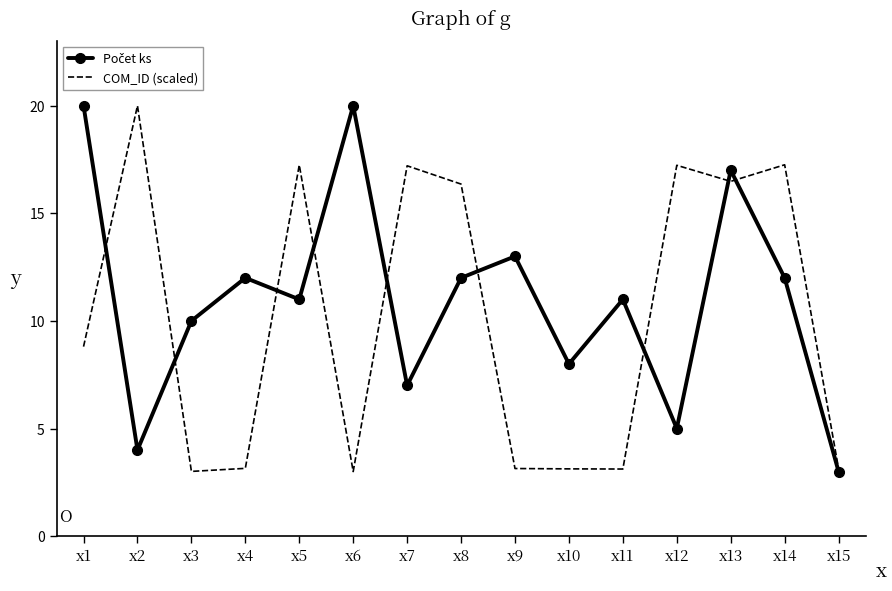

What is the smallest value displayed?

3.0